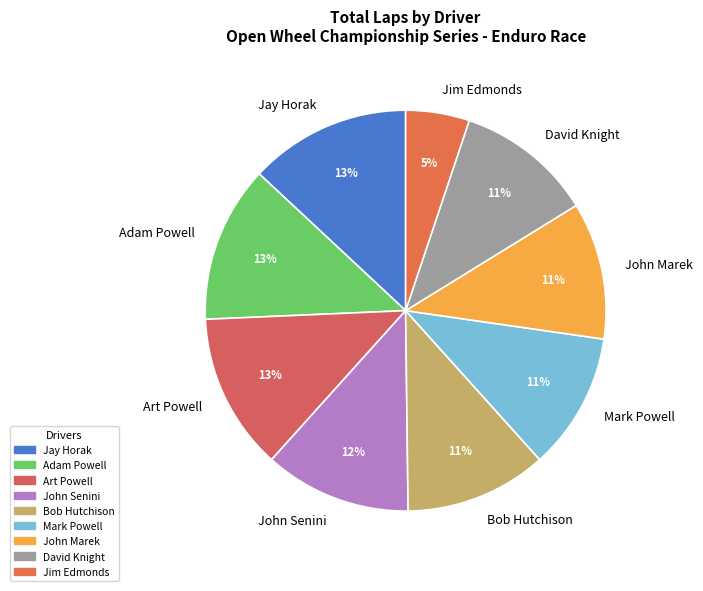

Which slice is the smallest?

Jim Edmonds